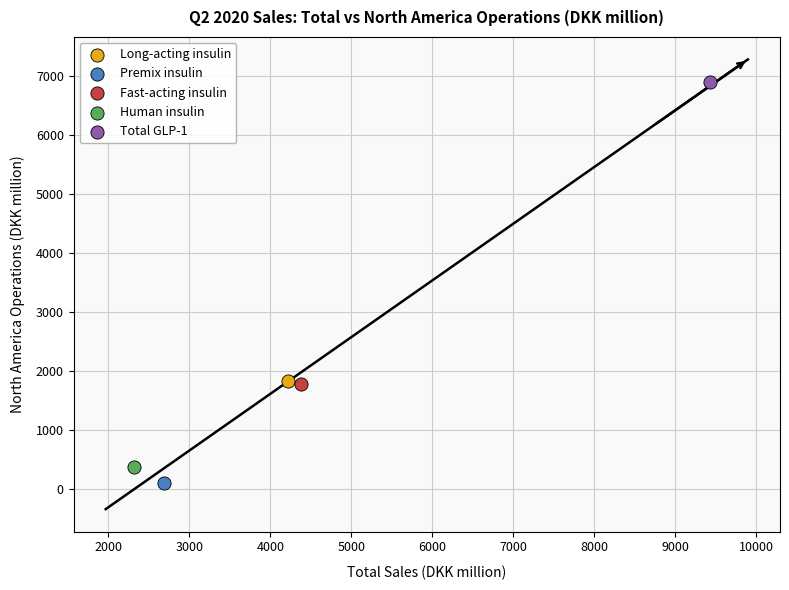

Which series reaches the maximum Y coordinate?

Total GLP-1